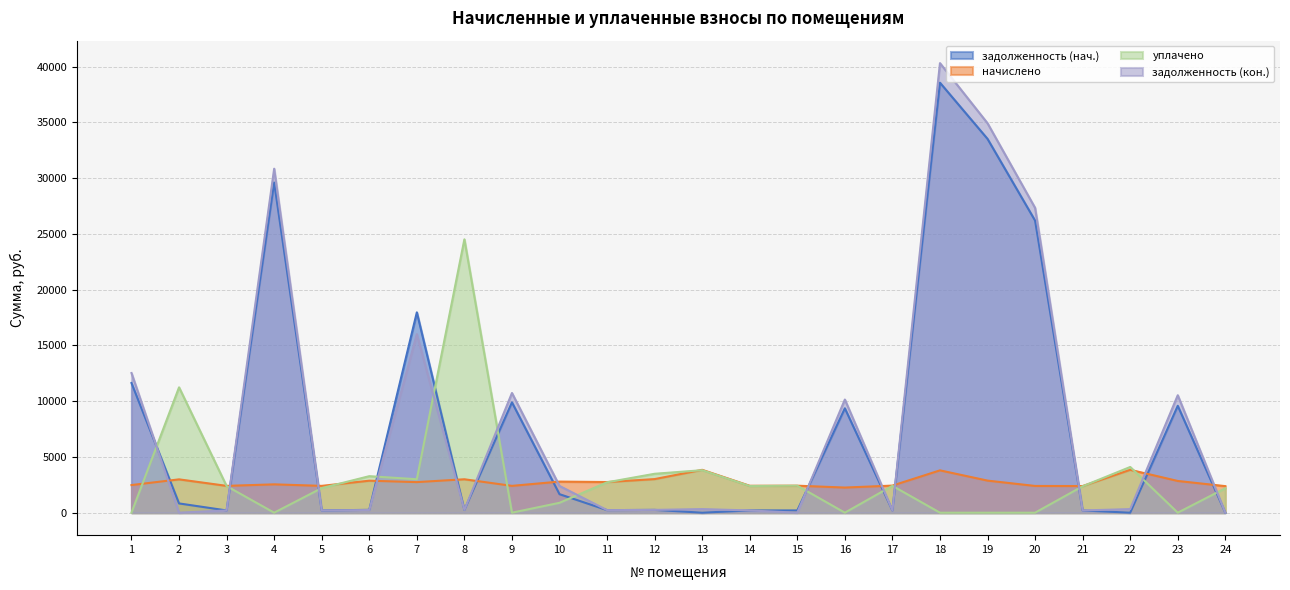

What is the value of the задолженность (нач.) point at the 14th from the left?

201.1